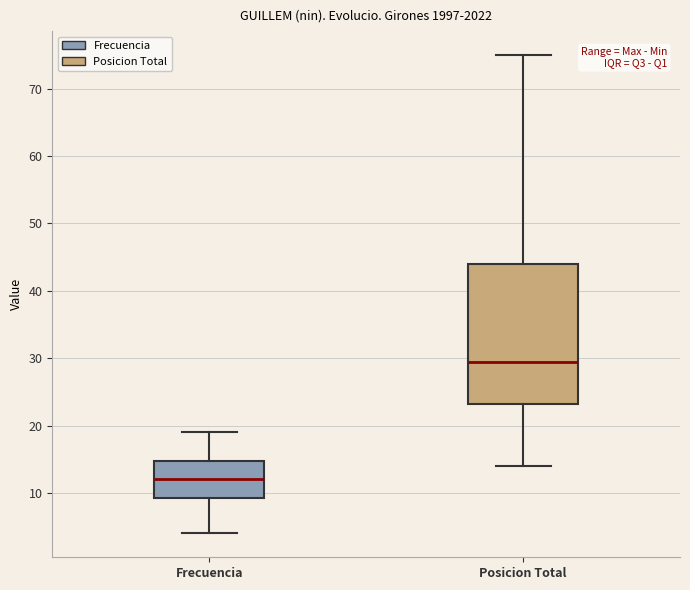

Reading left to right, read every box against the y-axis: the position of its median line, the range the box covers, and the ends of its whiskers. The values are not printed on the chart, so give them approximately, as read against the axis.

Frecuencia: median 12, box 9 to 15, whiskers 4 to 19
Posicion Total: median 30, box 23 to 44, whiskers 14 to 75